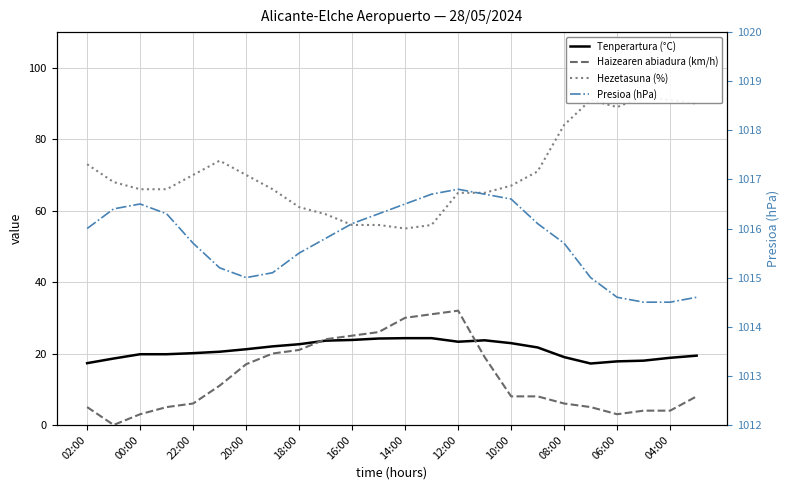

What is the difference between the Hezetasuna (%) values at 15 and 10:00?

4.0